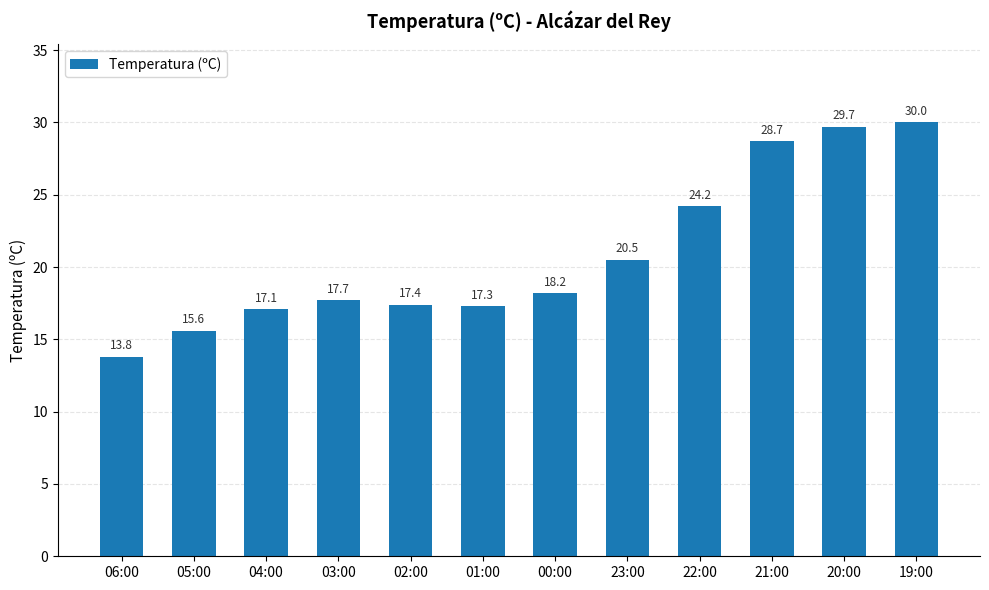

Reading left to right, extract all data points from this chart.

06:00=13.8	05:00=15.6	04:00=17.1	03:00=17.7	02:00=17.4	01:00=17.3	00:00=18.2	23:00=20.5	22:00=24.2	21:00=28.7	20:00=29.7	19:00=30.0